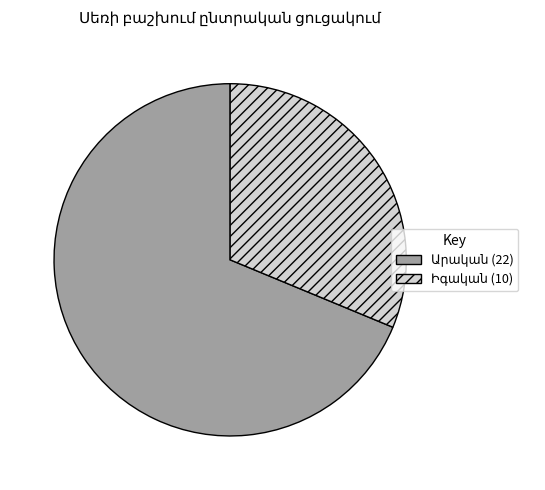

Is there a majority slice in this chart?

Yes